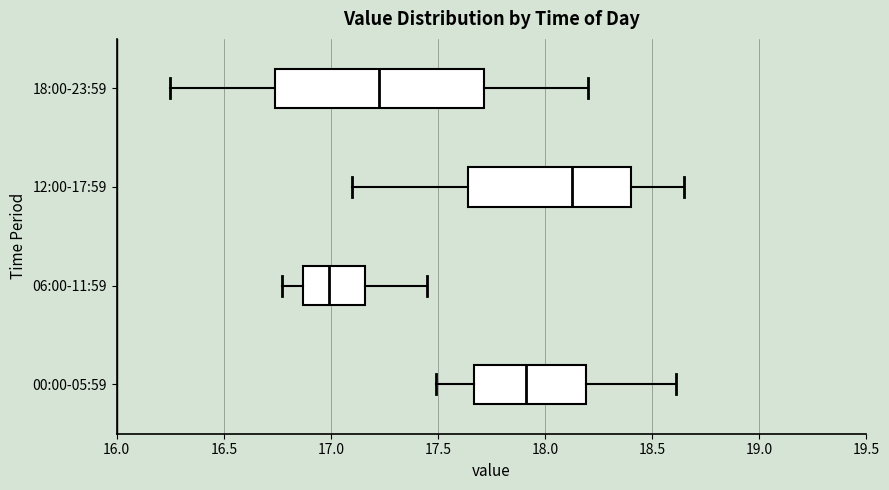

Reading bottom to top, transcribe this box plot: for each box, give where its median line is, the range the box spans, and where its two whiskers end, as read against the x-axis. The values are not printed on the chart, so give them approximately, as read against the axis.

00:00-05:59: median 17.90, box 17.65 to 18.20, whiskers 17.50 to 18.60
06:00-11:59: median 17.00, box 16.85 to 17.15, whiskers 16.75 to 17.45
12:00-17:59: median 18.15, box 17.65 to 18.40, whiskers 17.10 to 18.65
18:00-23:59: median 17.25, box 16.75 to 17.70, whiskers 16.25 to 18.20